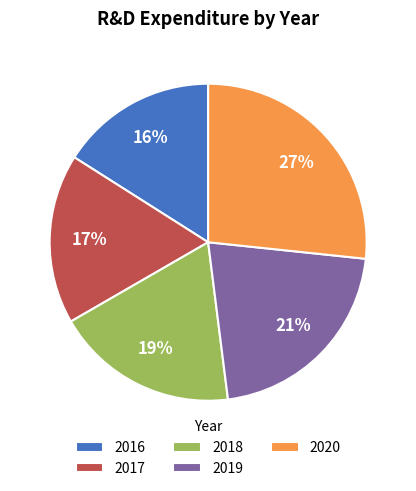

Which category has the biggest portion of the pie?

2020